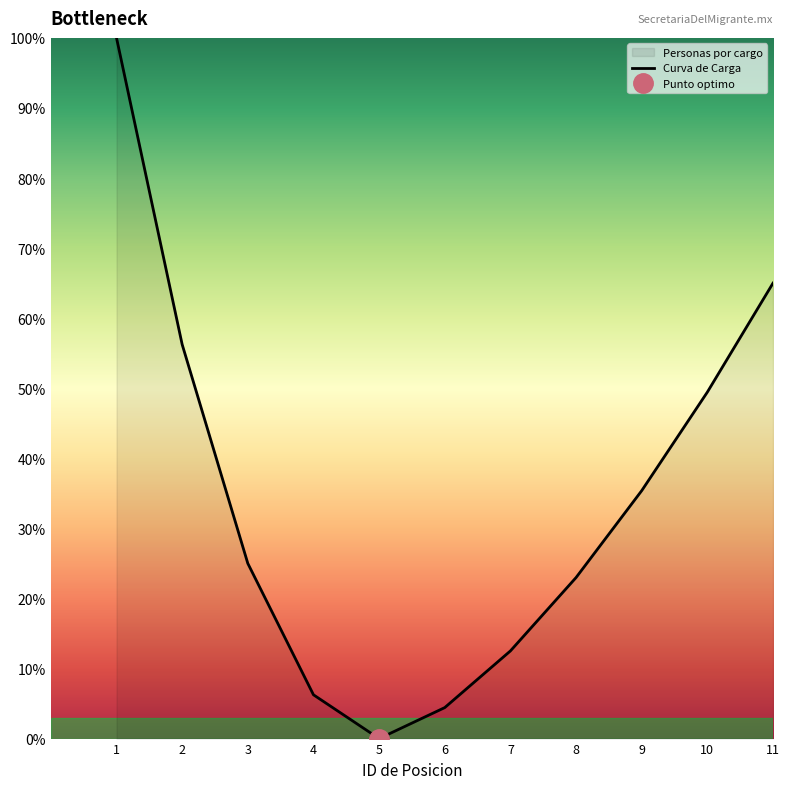

Rank the categories by value from lowest to highest.

5, 6, 4, 7, 8, 3, 9, 10, 2, 11, 1